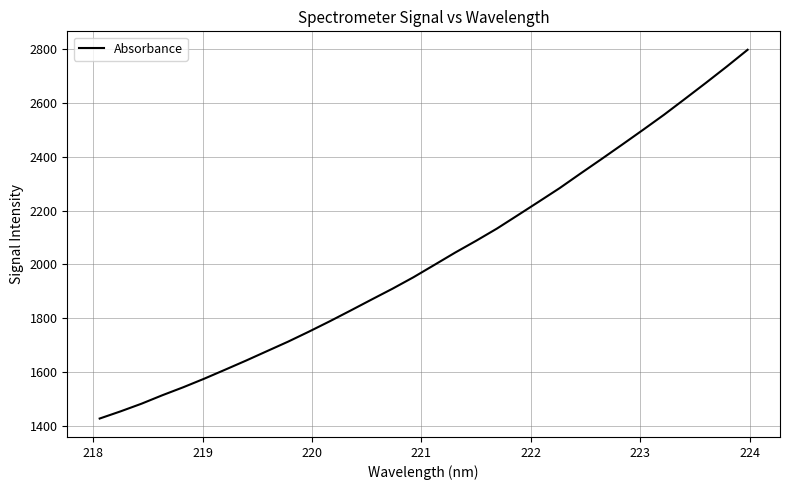

What is the average value?

2023.9